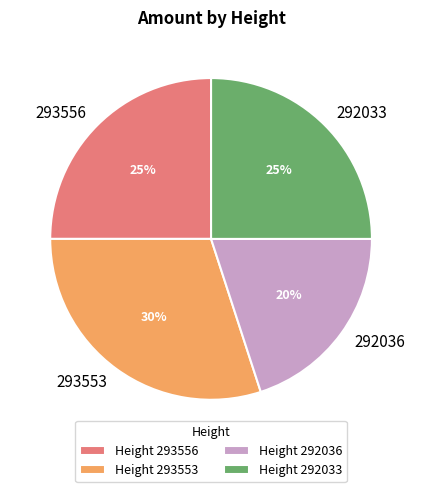

Which category has the smallest portion of the pie?

292036